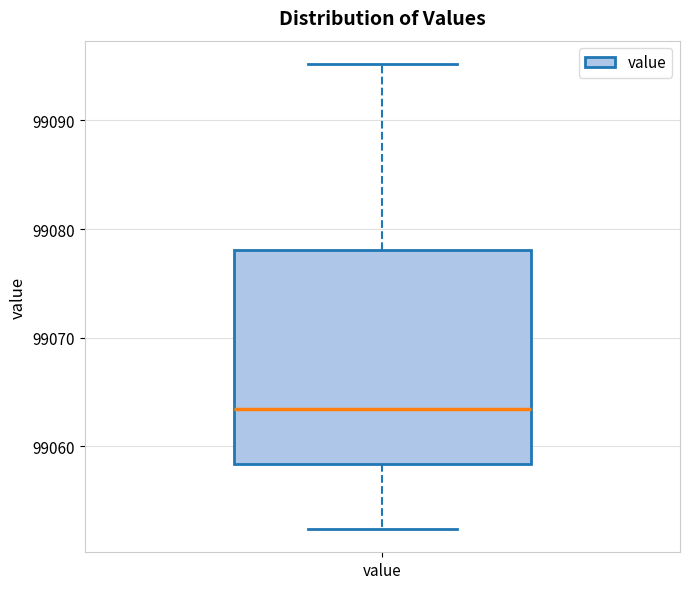

Where is the upper edge of the box for value on the y-axis? The values are not printed on the chart, so give them approximately, as read against the axis.

99078